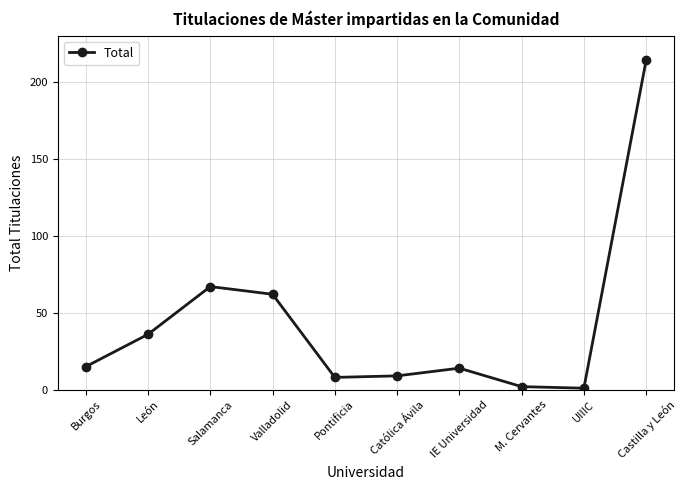

The value at Salamanca is 67. True or false?

True